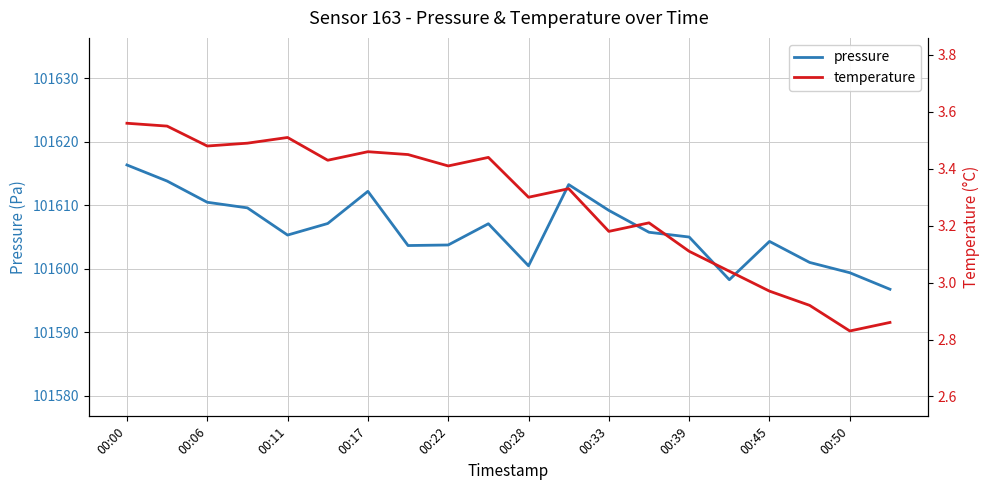

True or false: temperature has more than 2 interior local peaks.

True